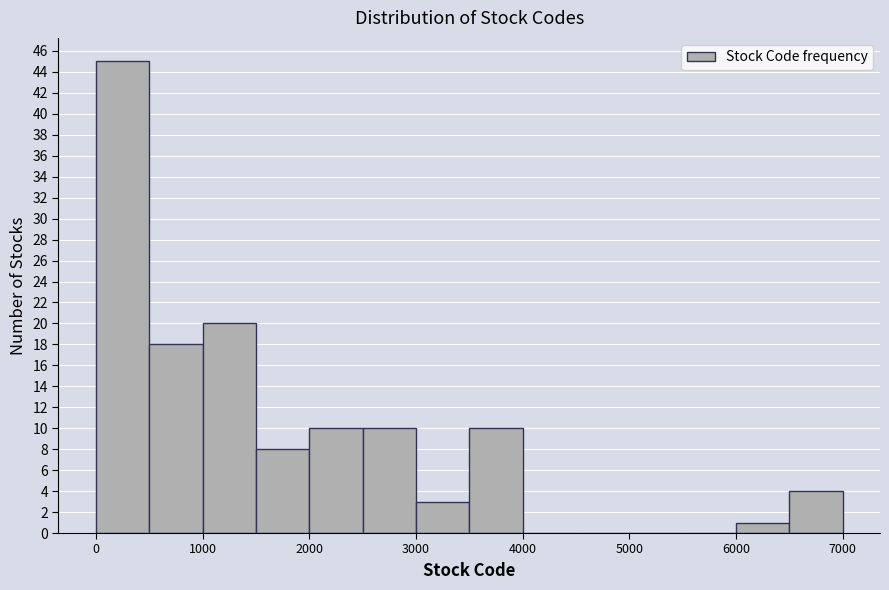

Reading left to right, list every bar in this chart as the range it spans on the x-axis followed by its height. The values are not printed on the chart, so give them approximately, as read against the axis.

0 to 500: 45
500 to 1000: 18
1000 to 1500: 20
1500 to 2000: 8
2000 to 2500: 10
2500 to 3000: 10
3000 to 3500: 3
3500 to 4000: 10
4000 to 4500: 0
4500 to 5000: 0
5000 to 5500: 0
5500 to 6000: 0
6000 to 6500: 1
6500 to 7000: 4